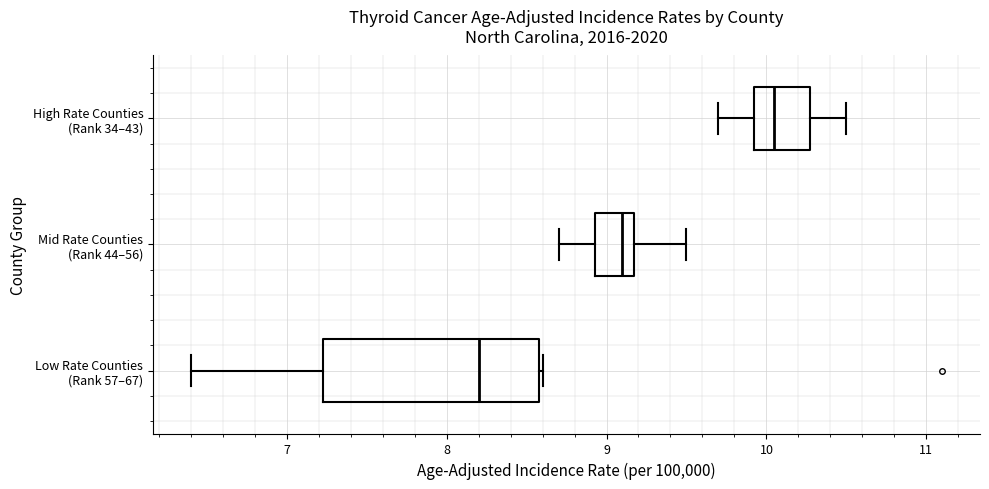

Reading bottom to top, read every box against the x-axis: the position of its median line, the range the box covers, and the ends of its whiskers. The values are not printed on the chart, so give them approximately, as read against the axis.

Low Rate Counties (Rank 57–67): median 8.2, box 7.2 to 8.6, whiskers 6.4 to 8.6
Mid Rate Counties (Rank 44–56): median 9.1, box 8.9 to 9.2, whiskers 8.7 to 9.5
High Rate Counties (Rank 34–43): median 10.1, box 9.9 to 10.3, whiskers 9.7 to 10.5